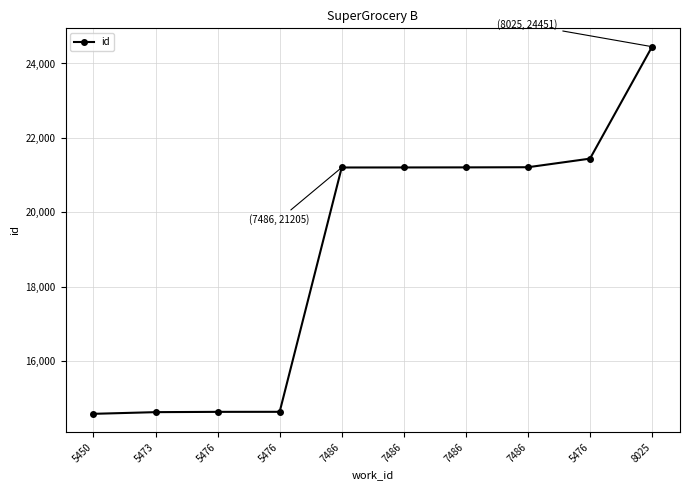

How many lines are shown in the chart?

1